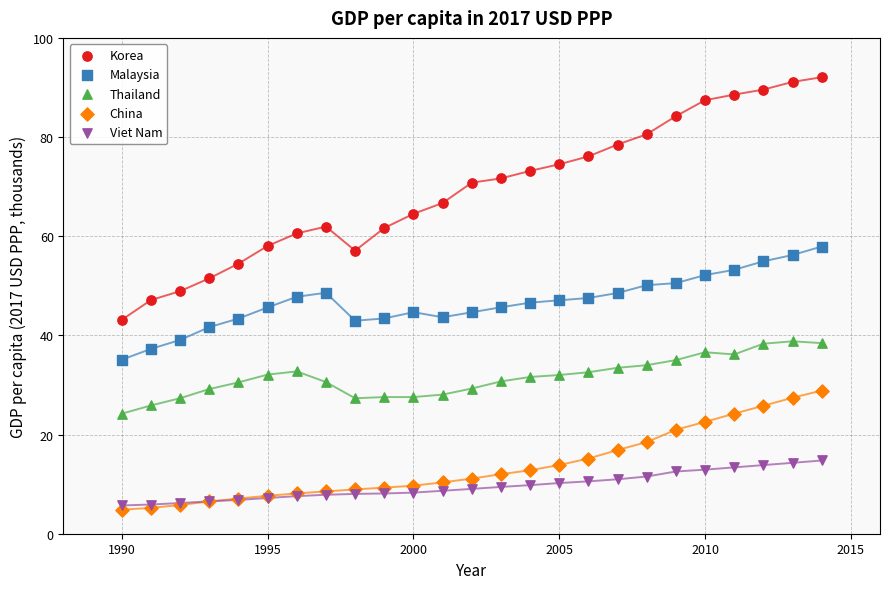

Which series has the widest spread of Y values?

Korea